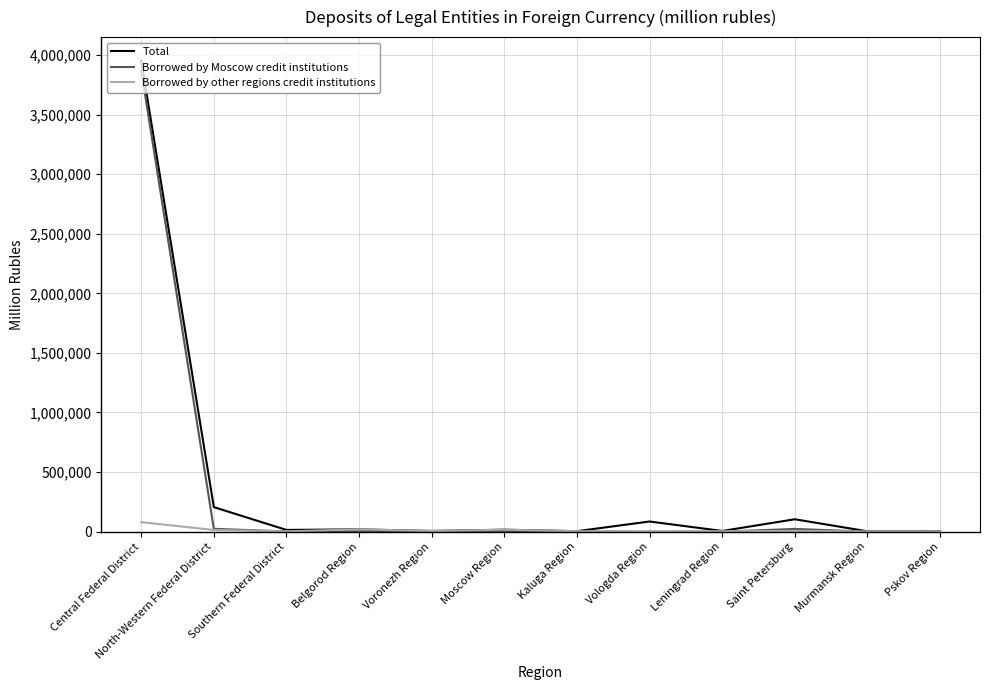

What is the difference between the second highest and second lowest values in the Total series?

202919